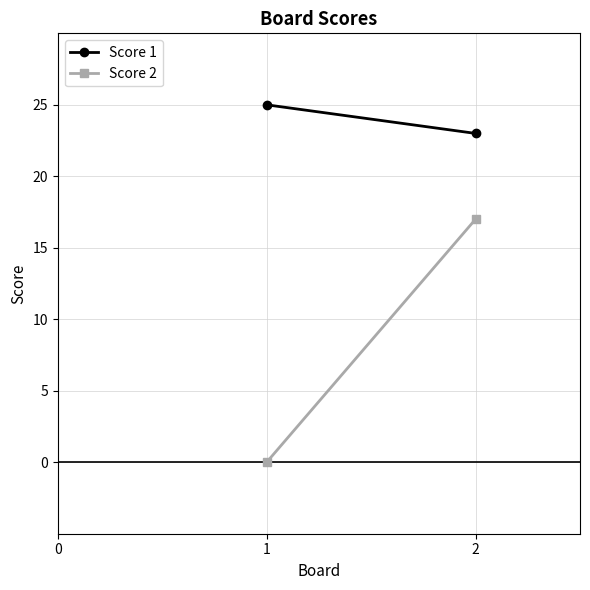

Is it true that Score 1 equals 31 at 2?

False